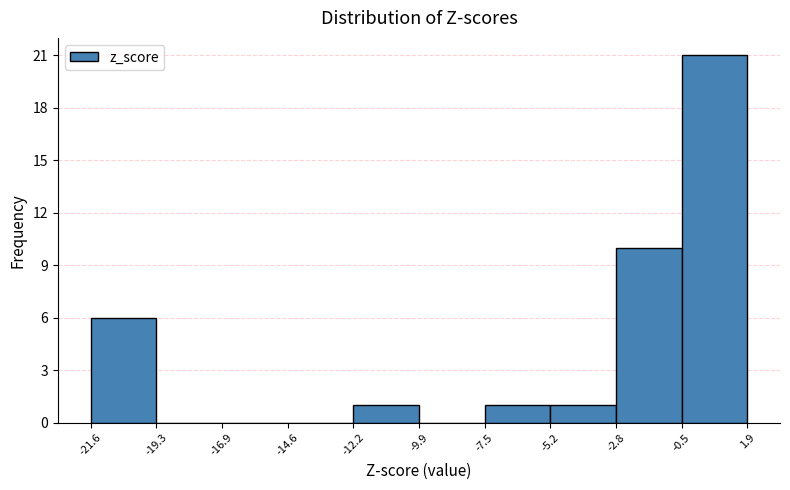

Reading left to right, transcribe this chart: for each bar, give the range it covers on the x-axis and its height. The values are not printed on the chart, so give them approximately, as read against the axis.

-21.6 to -19.3: 6
-19.3 to -16.9: 0
-16.9 to -14.6: 0
-14.6 to -12.2: 0
-12.2 to -9.9: 1
-9.9 to -7.5: 0
-7.5 to -5.2: 1
-5.2 to -2.8: 1
-2.8 to -0.5: 10
-0.5 to 1.9: 21